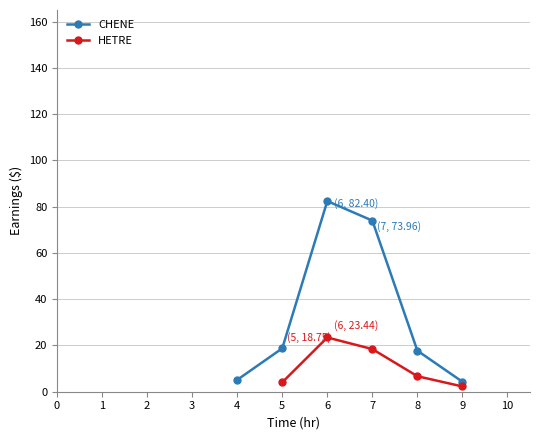

True or false: CHENE has more than 0 interior local peaks.

True